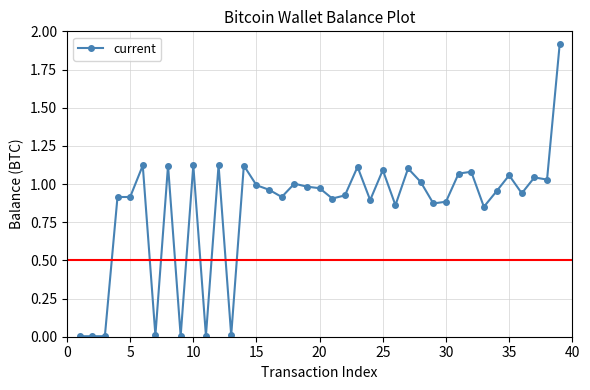

What is the average value?

0.8